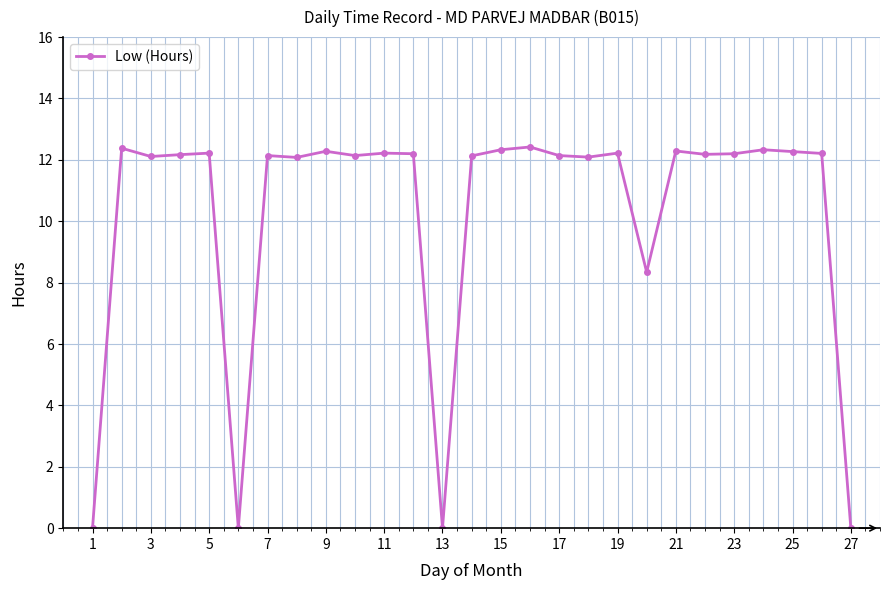

What is the difference between the maximum and second lowest values?

12.4